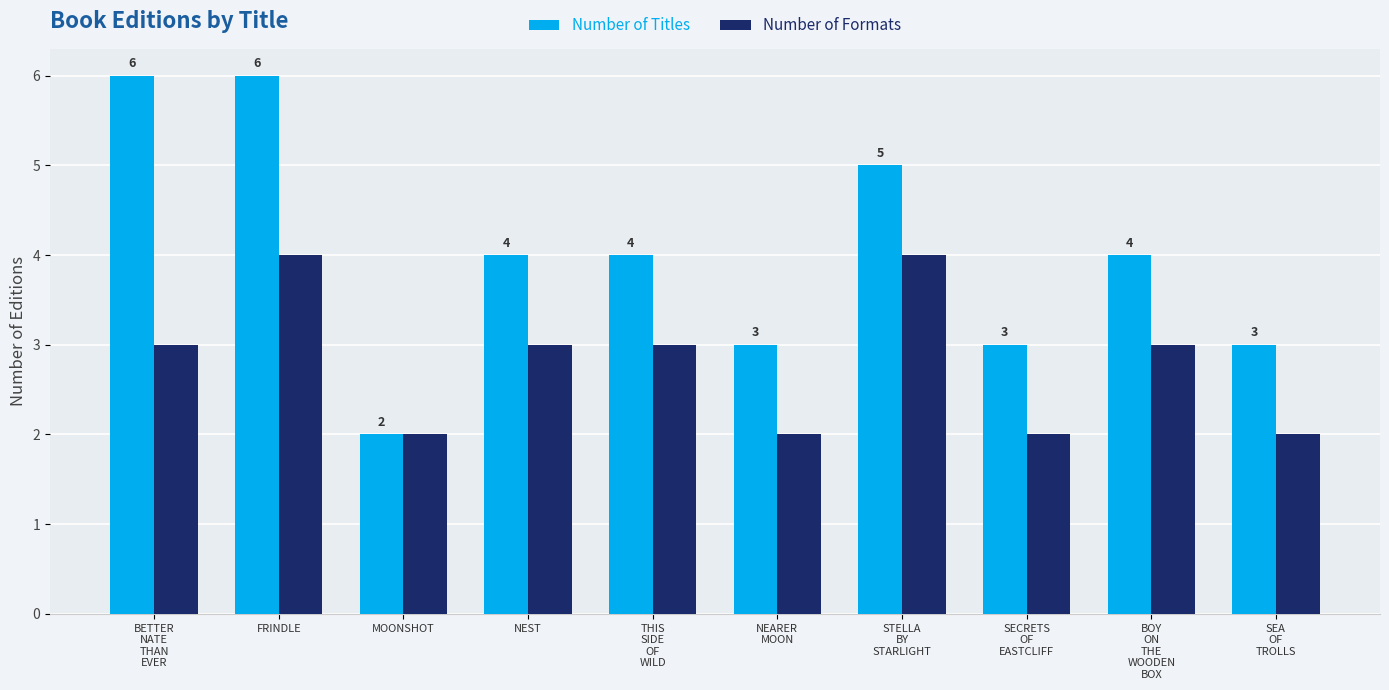

Reading left to right, what are all the values shown in this chart?

Number of Titles: 6	6	2	4	4	3	5	3	4	3
Number of Formats: 3	4	2	3	3	2	4	2	3	2